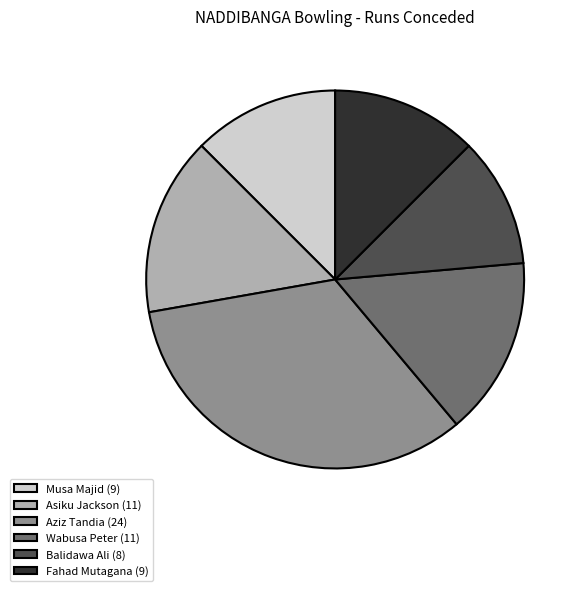

The Aziz Tandia (24) slice represents 33% of the pie. True or false?

True